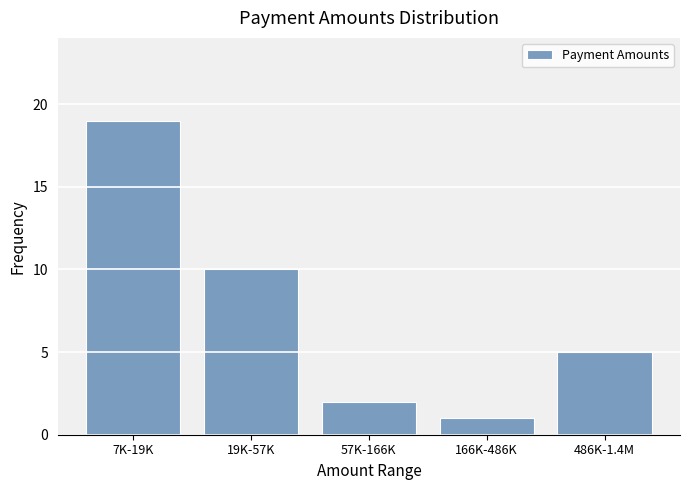

Reading right to left, transcribe all the data shown in this chart.

5	1	2	10	19